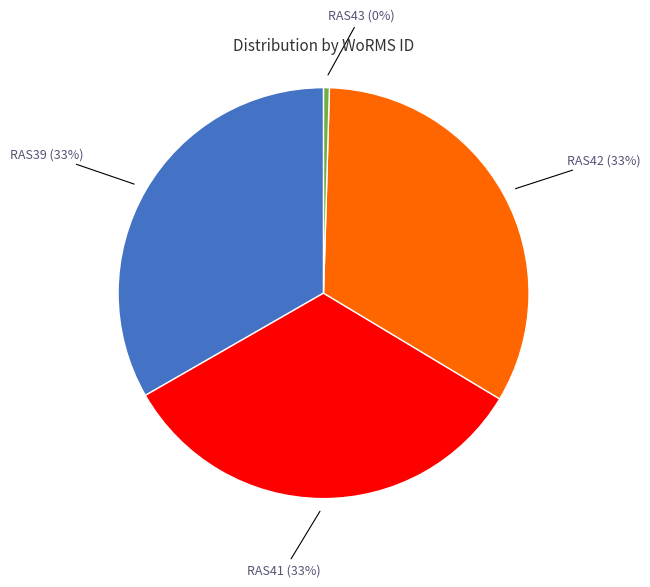

What is the ratio of the value at RAS41 to the value at RAS39?

1.0